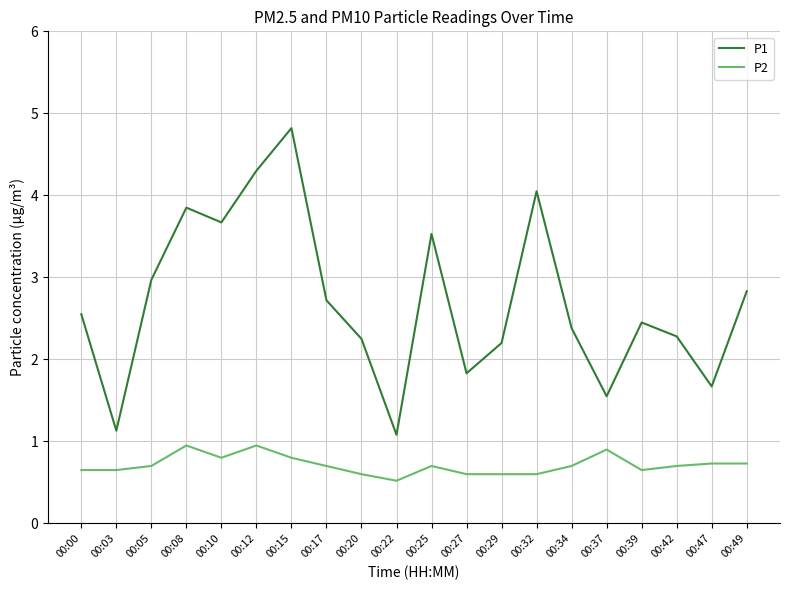

Rank the series by their maximum value, from lowest to highest.

P2, P1